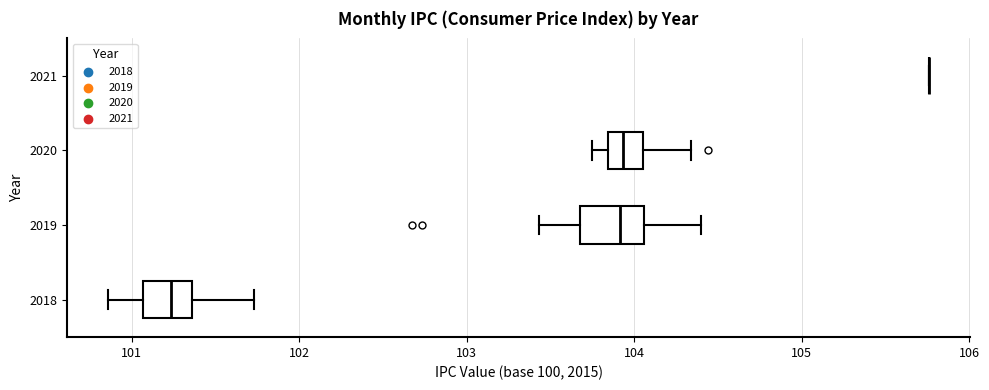

Where is the right edge of the box at y = 2019 on the x-axis? The values are not printed on the chart, so give them approximately, as read against the axis.

104.1